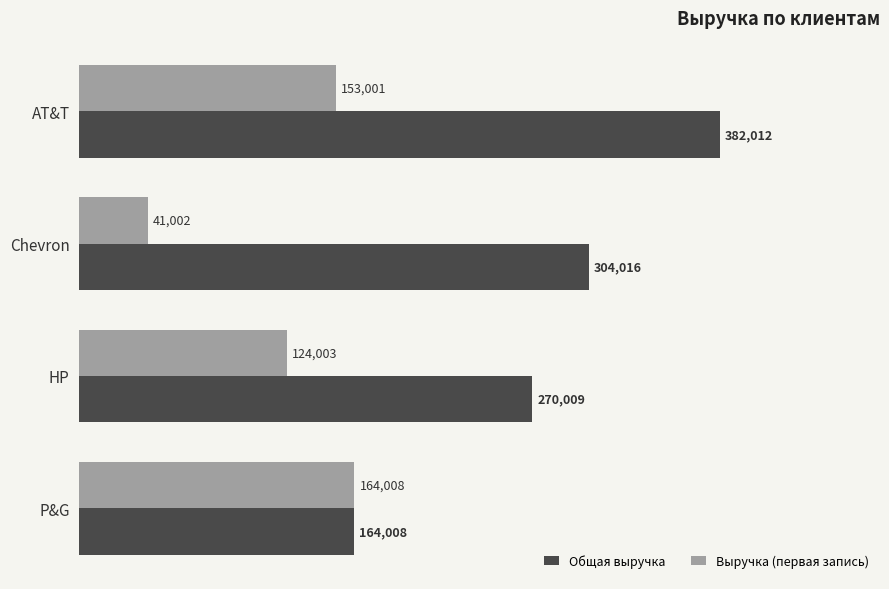

The Общая выручка series shows 611788 at AT&T. True or false?

False